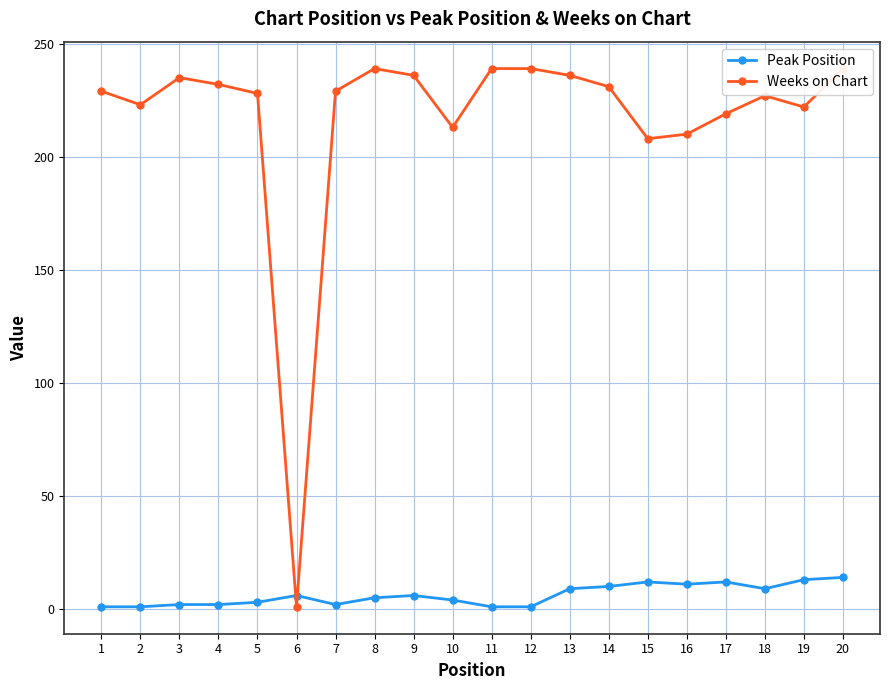

Reading left to right, extract all data points from this chart.

Peak Position: 1=1	2=1	3=2	4=2	5=3	6=6	7=2	8=5	9=6	10=4	11=1	12=1	13=9	14=10	15=12	16=11	17=12	18=9	19=13	20=14
Weeks on Chart: 1=229	2=223	3=235	4=232	5=228	6=1	7=229	8=239	9=236	10=213	11=239	12=239	13=236	14=231	15=208	16=210	17=219	18=227	19=222	20=239